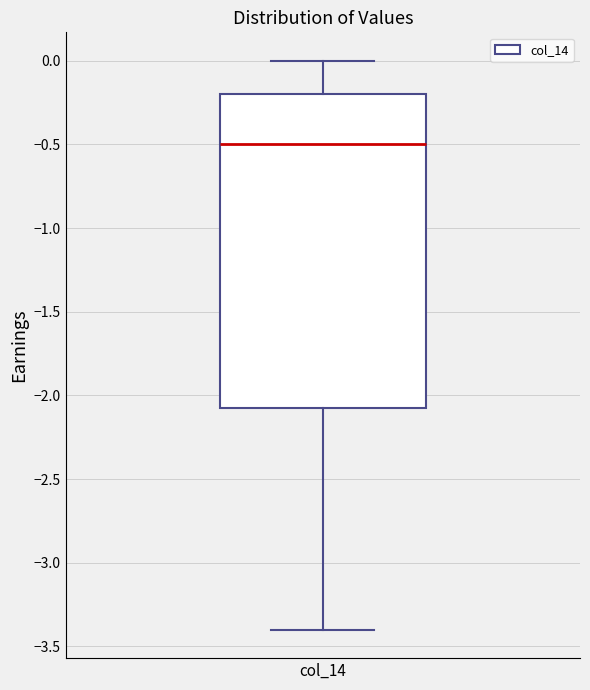

Where is the upper edge of the box for col_14 on the y-axis? The values are not printed on the chart, so give them approximately, as read against the axis.

-0.20